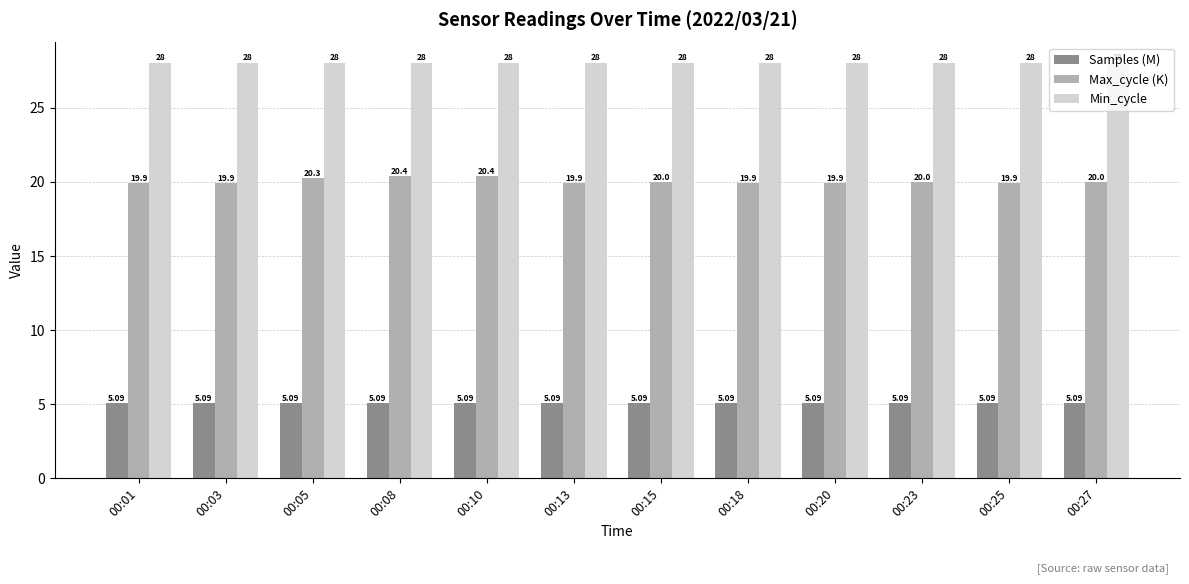

Is it true that Min_cycle equals 37.8 at 00:18?

False